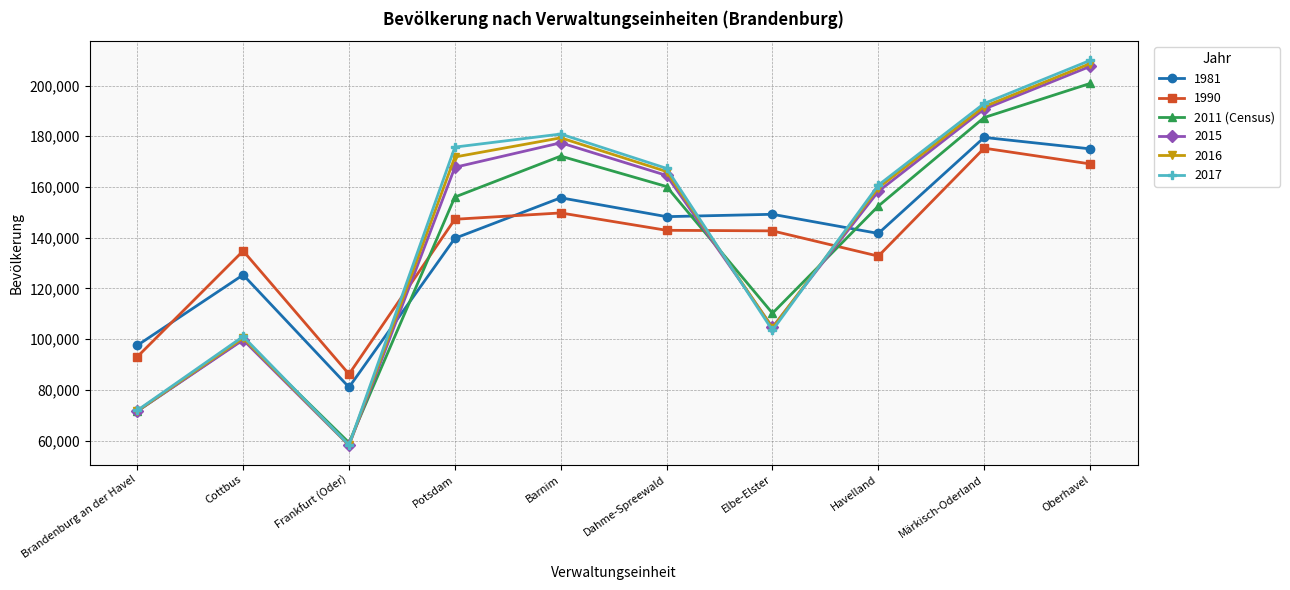

Is this an area chart (filled region under the line)?

No